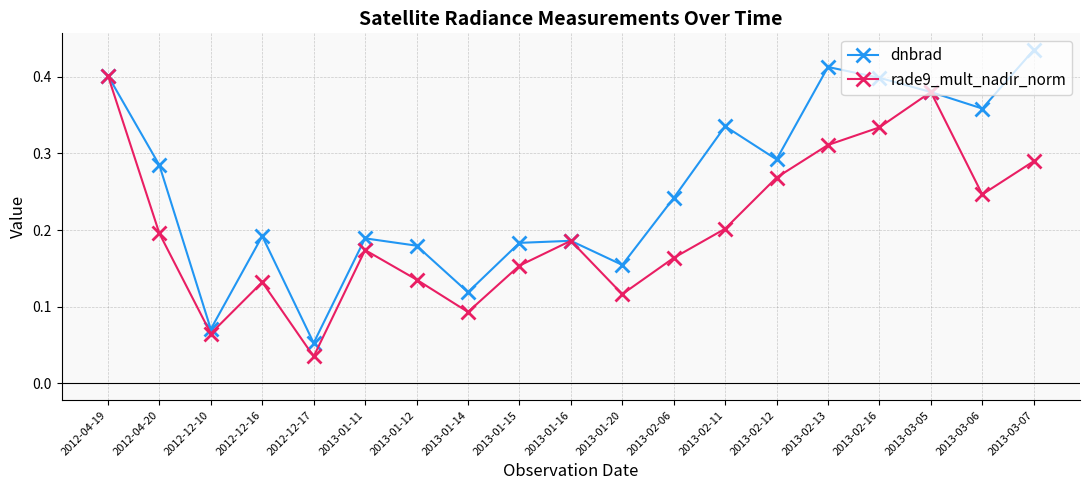

Is this an area chart (filled region under the line)?

No